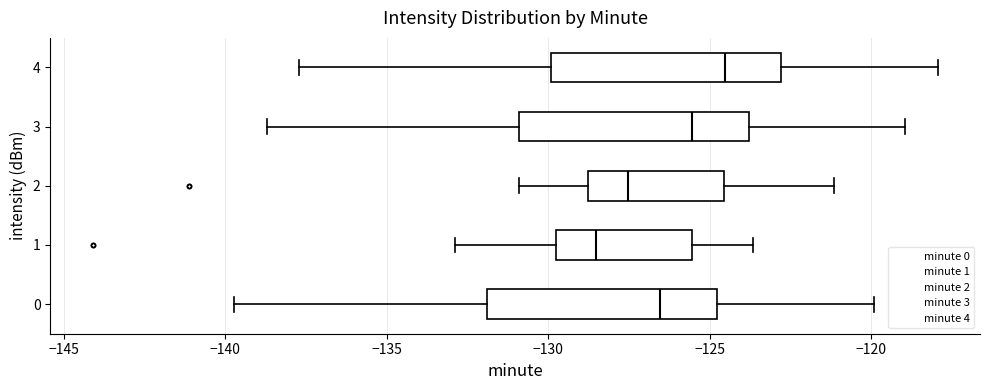

Which box's median line is the furthest to the right?

4